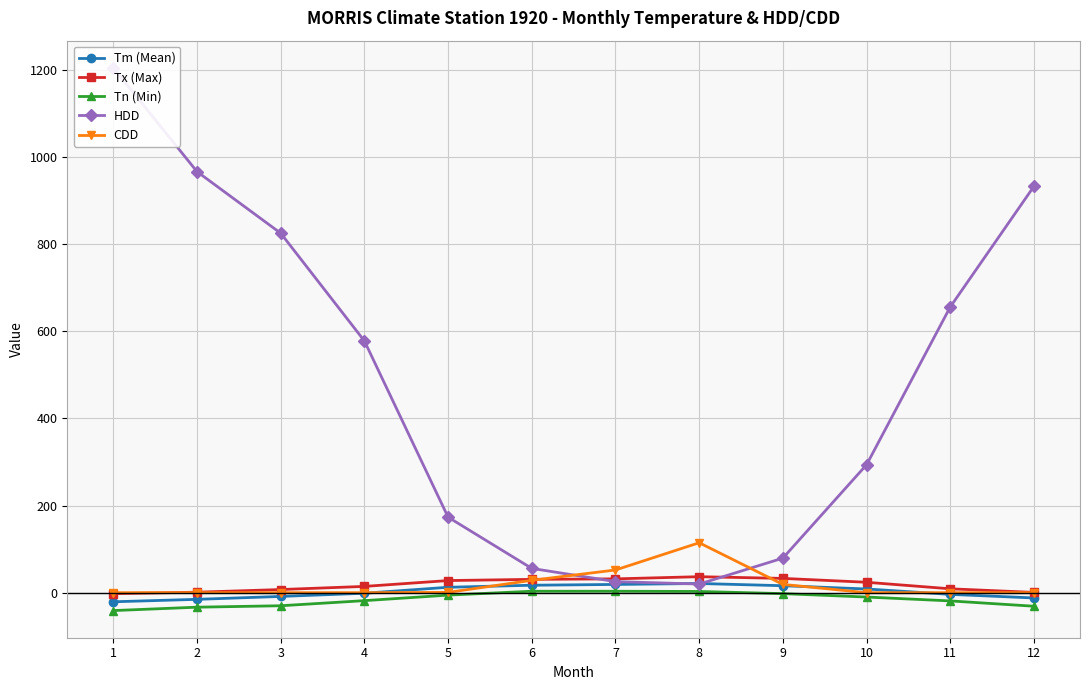

Is this an area chart (filled region under the line)?

No